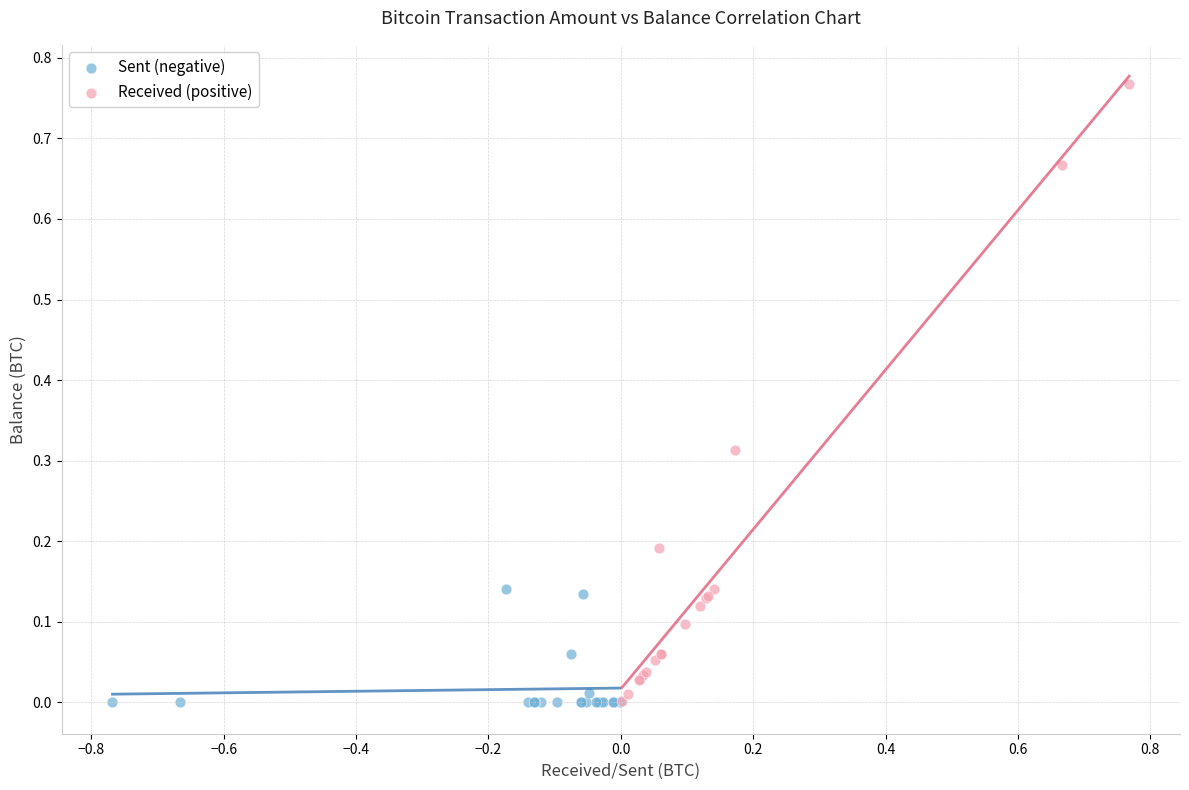

Which series has the widest spread of Y values?

Received (positive)